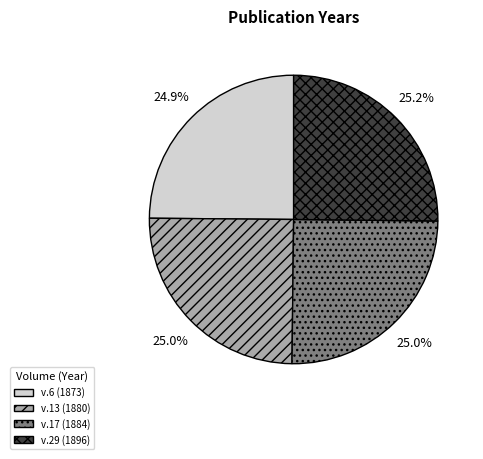

How many segments does this pie chart have?

4